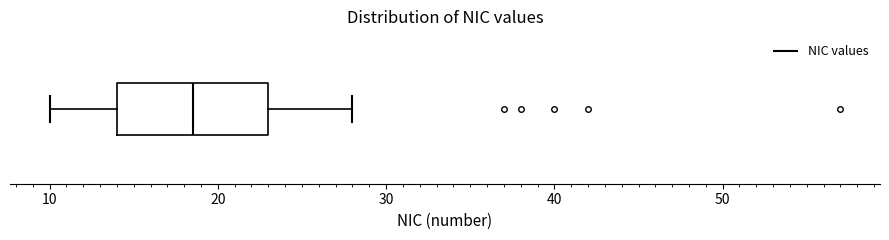

Transcribe this box plot: give where the median line is, the range the box spans, and where the two whiskers end, as read against the x-axis. The values are not printed on the chart, so give them approximately, as read against the axis.

median 19, box 14 to 23, whiskers 10 to 28